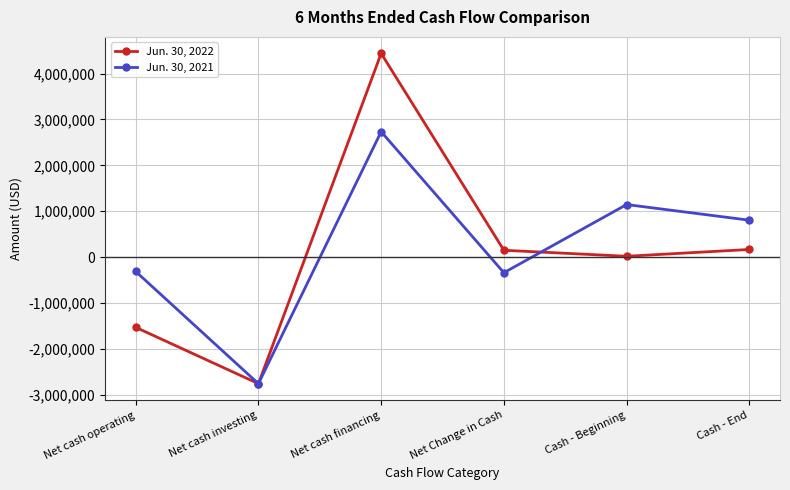

Is the value of Jun. 30, 2021 at Cash - Beginning greater than the value of Jun. 30, 2022 at Net cash operating?

Yes